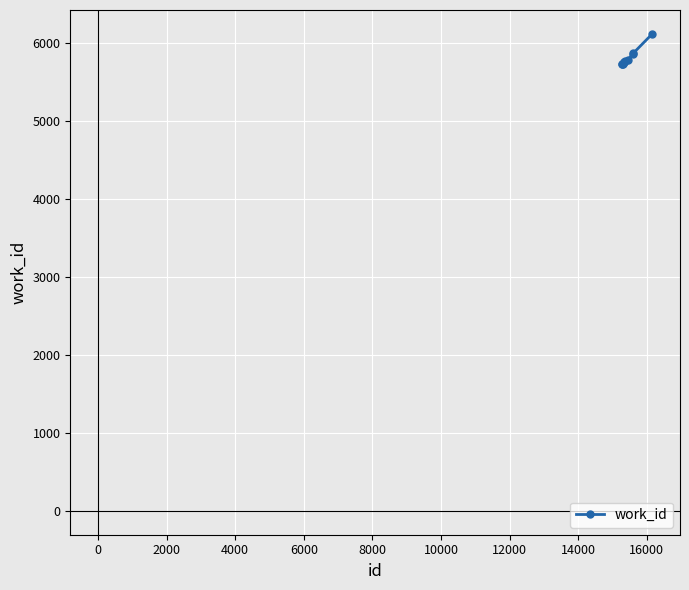

What is the difference between the maximum and minimum values?

386